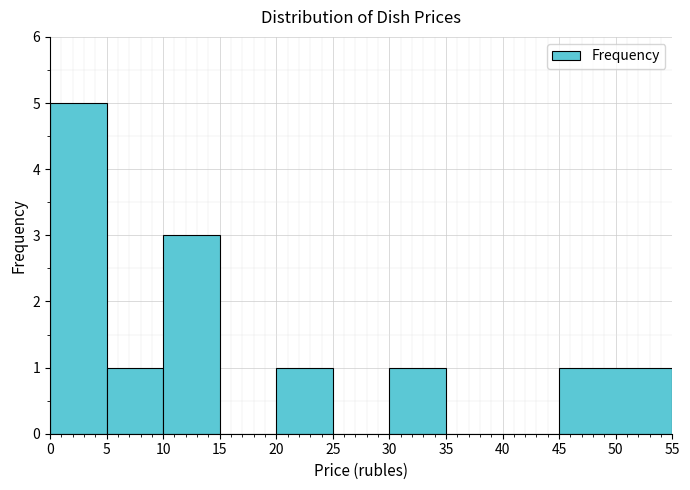

Reading left to right, transcribe this chart: for each bar, give the range it covers on the x-axis and its height. The values are not printed on the chart, so give them approximately, as read against the axis.

0 to 5: 5
5 to 10: 1
10 to 15: 3
15 to 20: 0
20 to 25: 1
25 to 30: 0
30 to 35: 1
35 to 40: 0
40 to 45: 0
45 to 55: 1